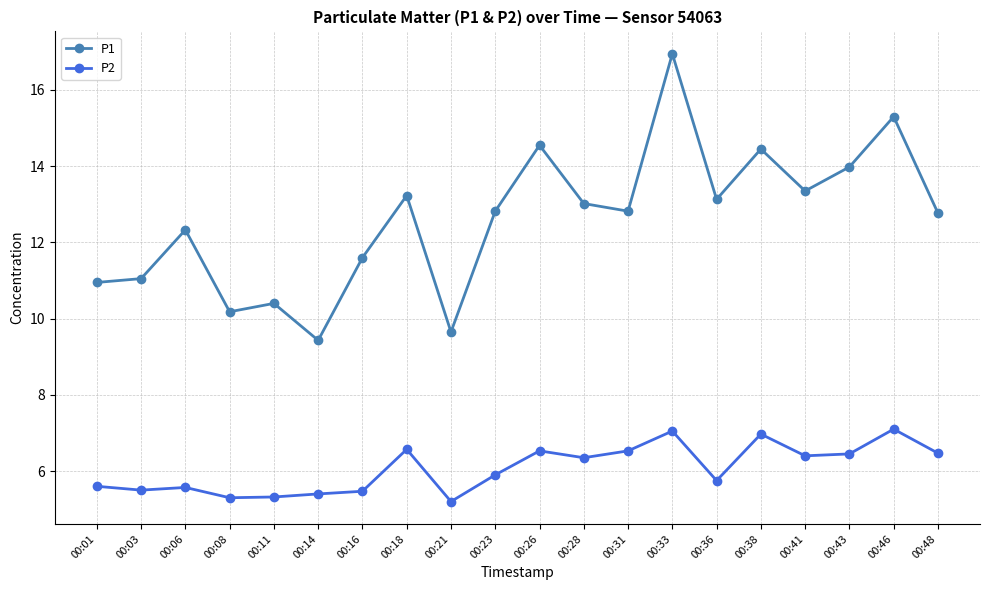

At 00:38, list the series in order from smallest to largest.

P2, P1